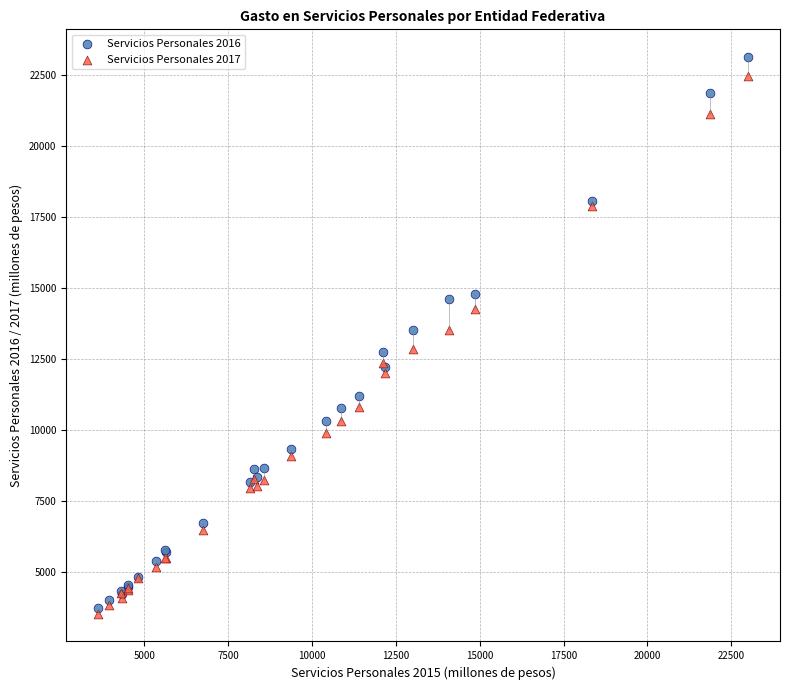

What are all the series names shown in the legend?

Servicios Personales 2016, Servicios Personales 2017